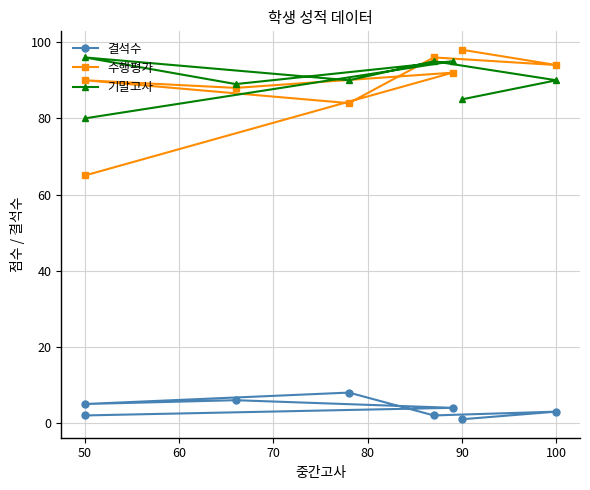

How many interior local valleys does the 수행평가 series have?

3